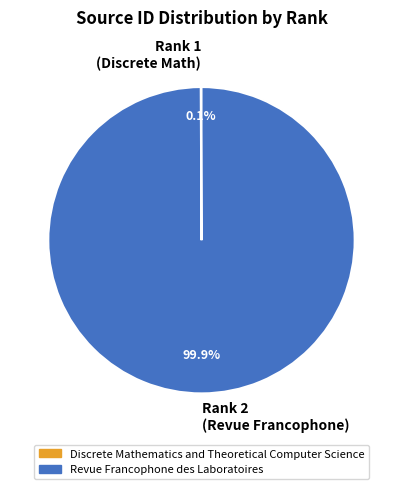

What is the largest slice in the pie chart?

Rank 2 (Revue Francophone)